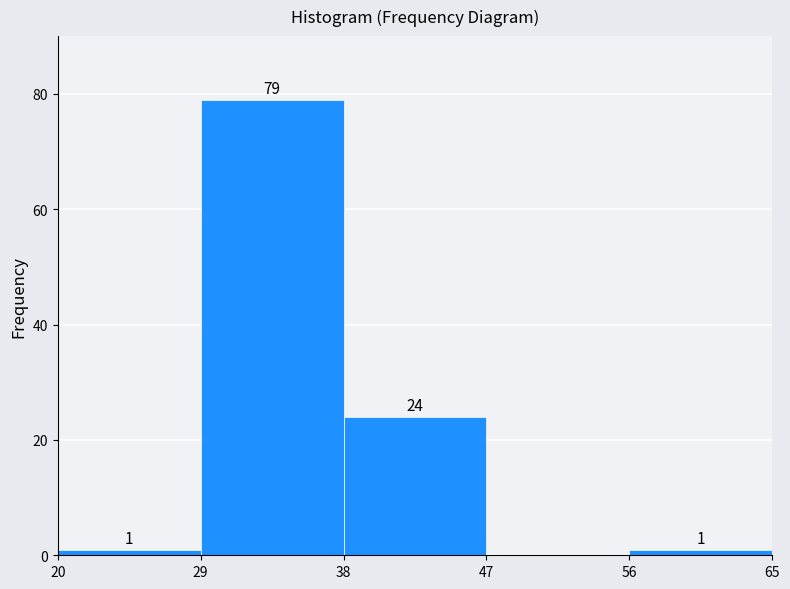

Over which range of the x-axis is the bar tallest?

29 to 38